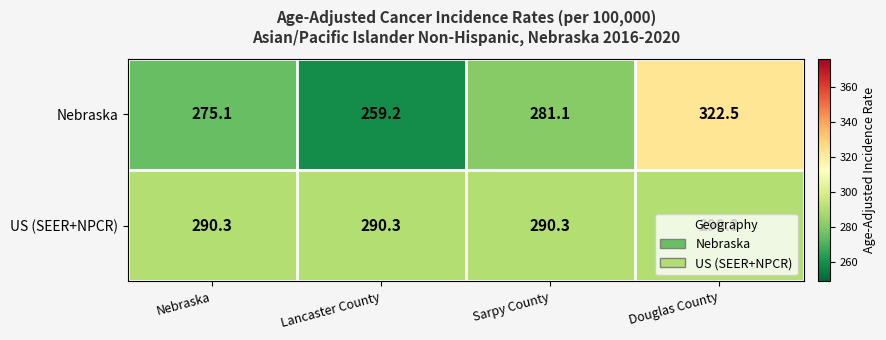

What value does the US (SEER+NPCR) series have at Douglas County?

290.3